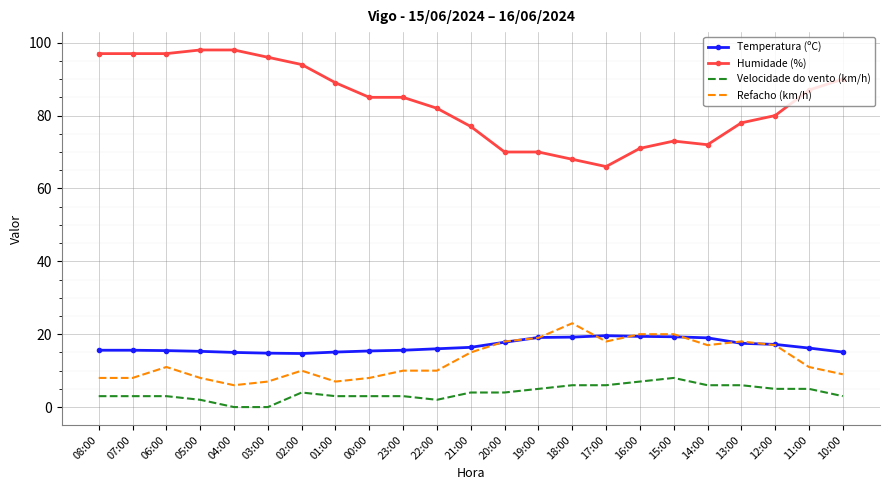

What is the maximum value shown in the chart?

98.0